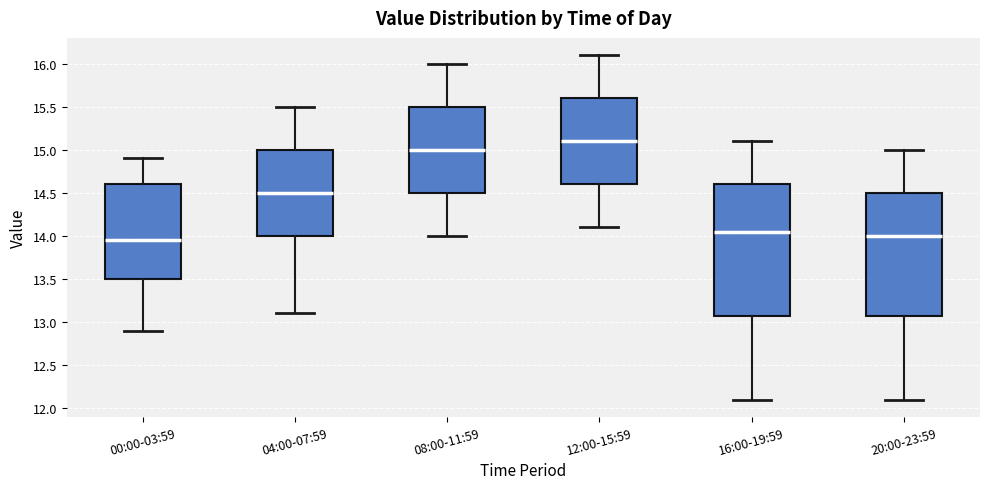

Where does the upper whisker of the box for 12:00-15:59 end on the y-axis? The values are not printed on the chart, so give them approximately, as read against the axis.

16.10